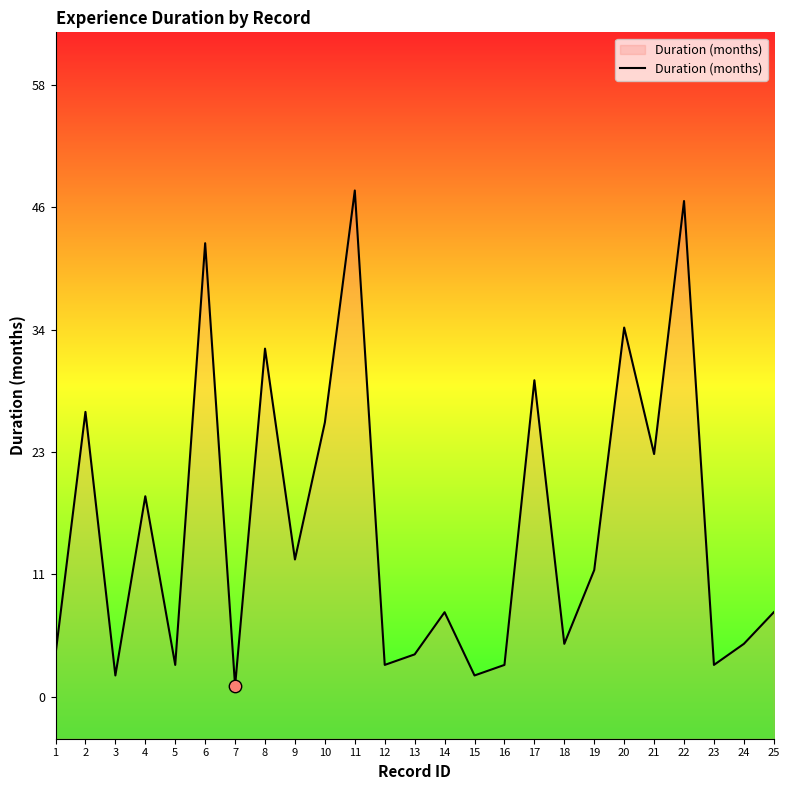

What is the ratio of the value at 9 to the value at 14?

1.6